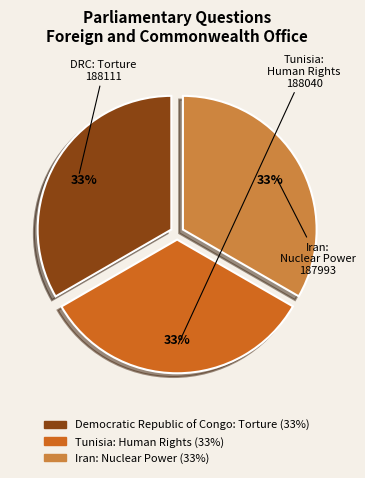

Is the sum of Tunisia: Human Rights and Democratic Republic of Congo: Torture greater than half?

Yes